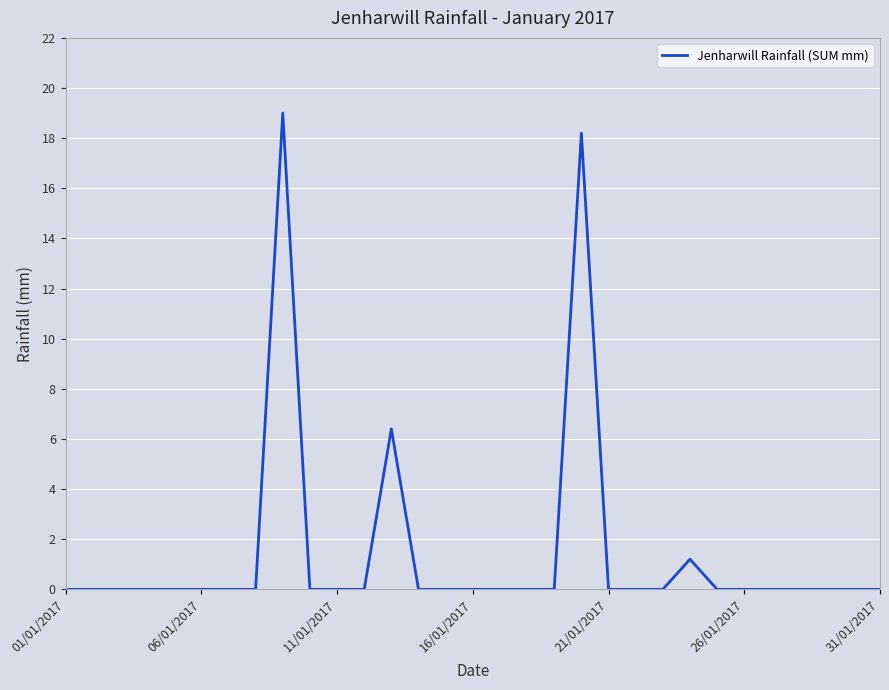

What is the maximum value shown in the chart?

19.0